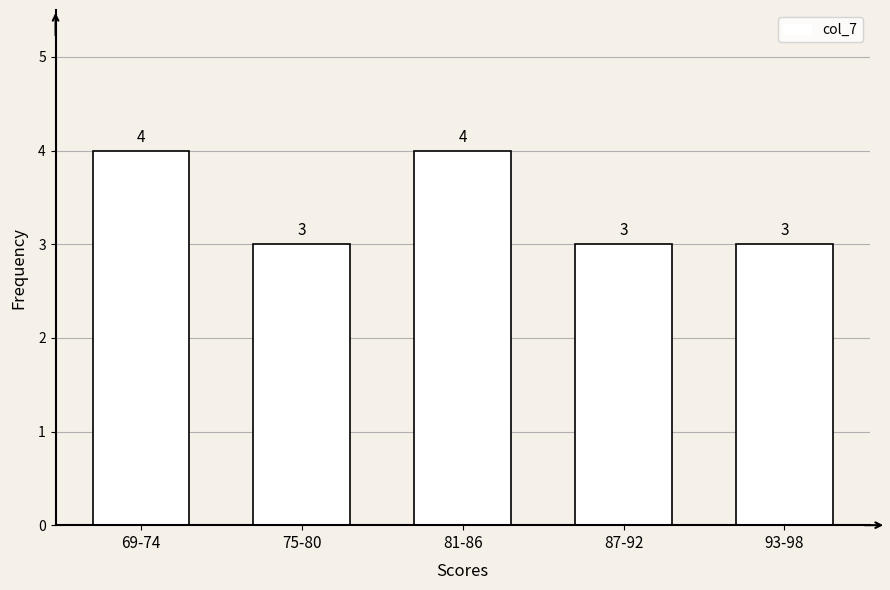

Reading left to right, what are all the values shown in this chart?

69-74=4	75-80=3	81-86=4	87-92=3	93-98=3